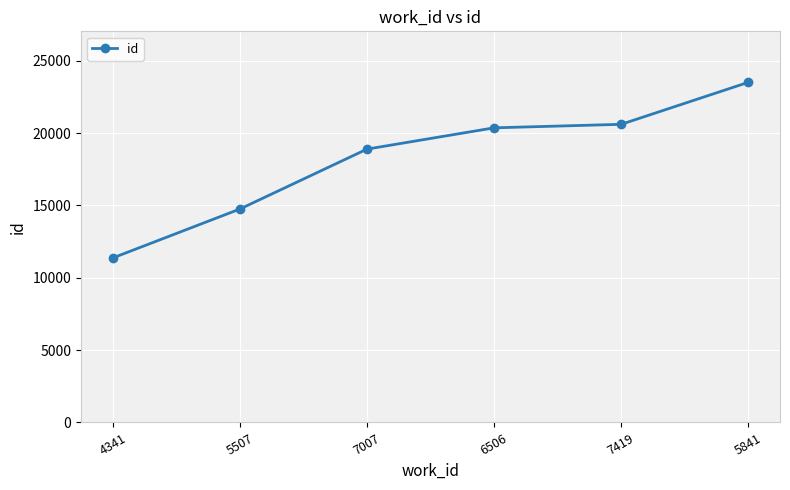

What is the minimum value shown in the chart?

11373